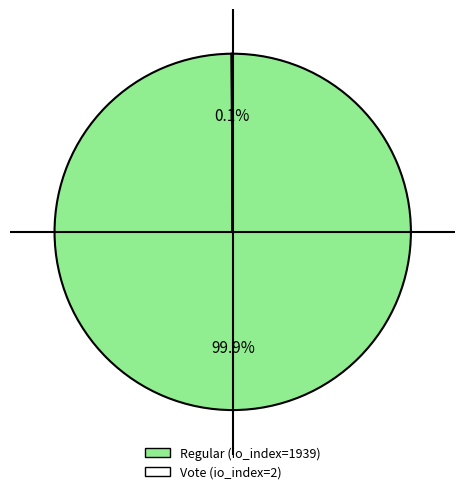

Which slice represents more than half of the pie?

Regular (io_index=1939)